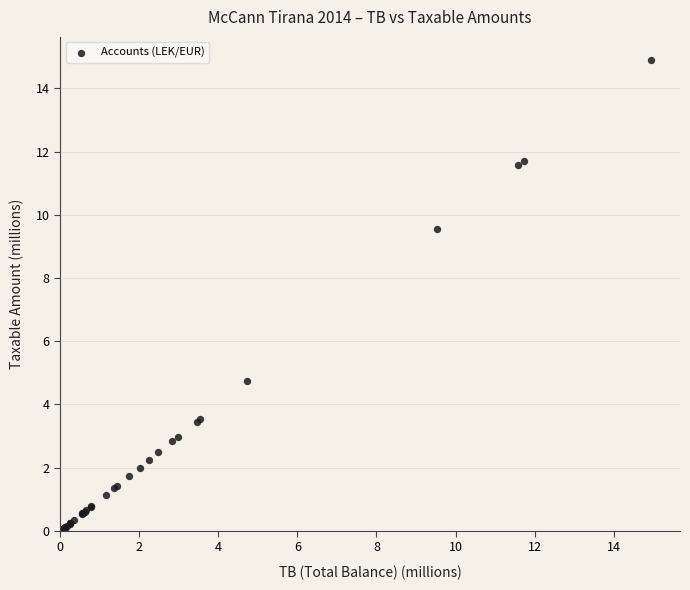

What Y value in the scatter plot is closest to 7?

4.7